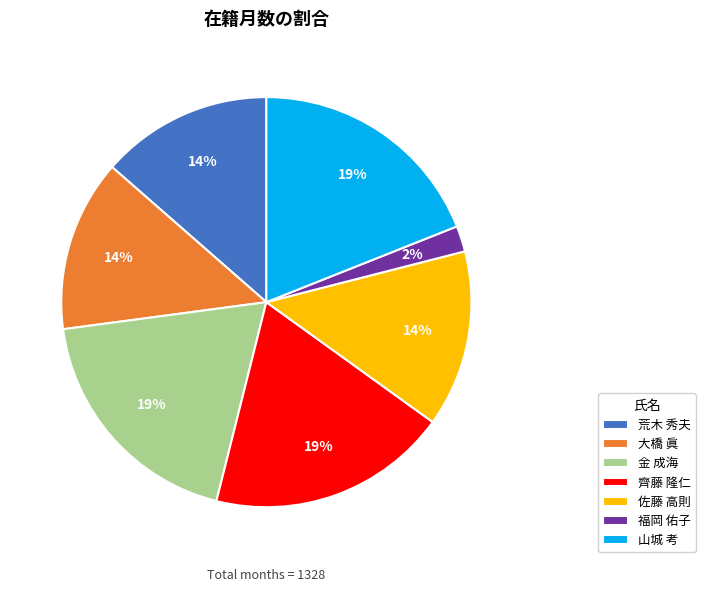

Do 佐藤 高則 and 荒木 秀夫 together represent more than half of the pie?

No